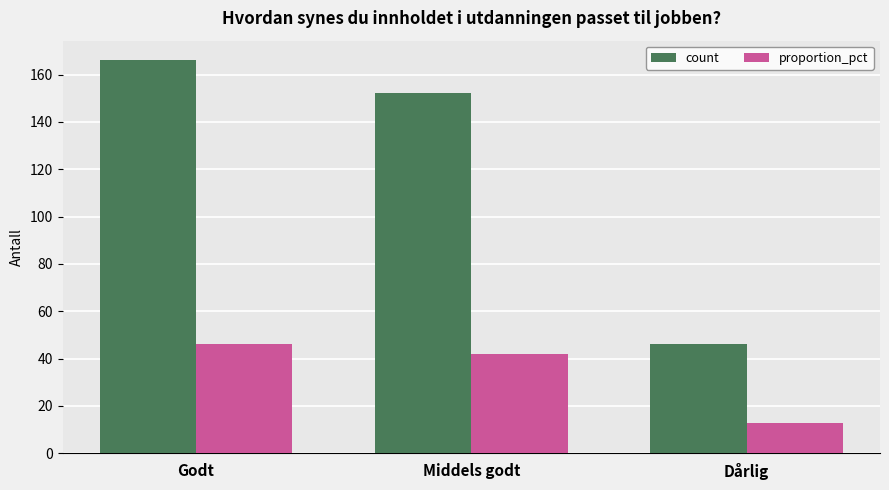

True or false: proportion_pct has a value of 42 at Middels godt.

True